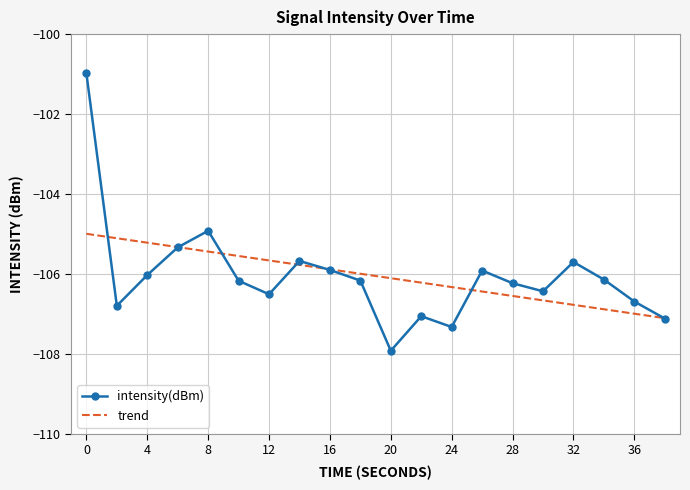

What is the greatest value displayed?

-101.0